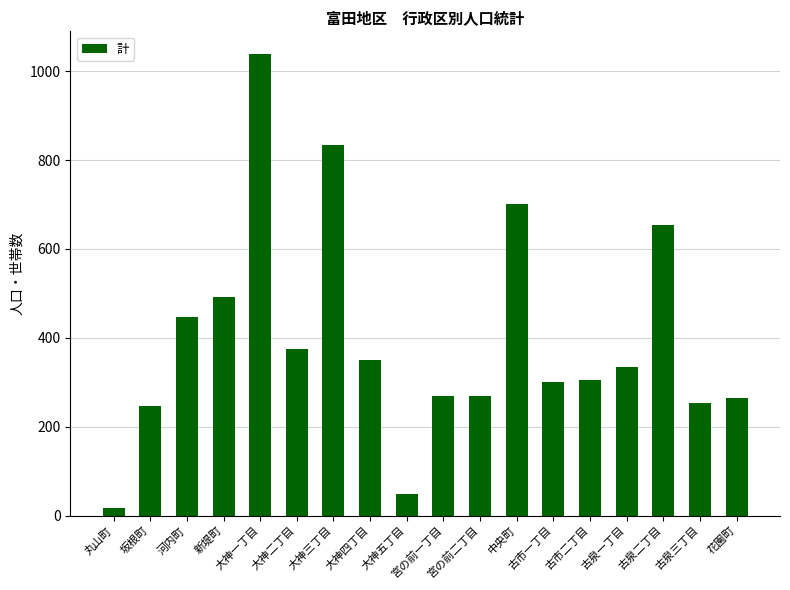

What is the difference between the maximum and minimum values?

1022